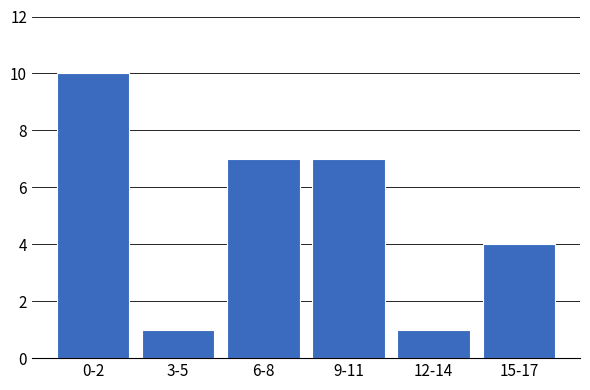

Reading right to left, list all the values displayed in this chart.

15-17=4	12-14=1	9-11=7	6-8=7	3-5=1	0-2=10